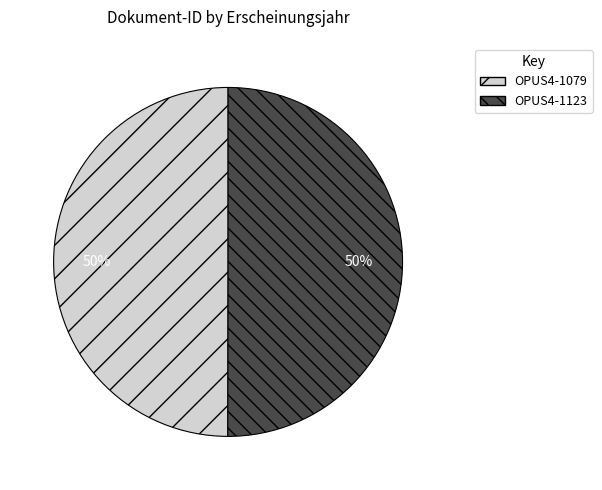

Is the sum of OPUS4-1123 and OPUS4-1079 greater than half?

Yes